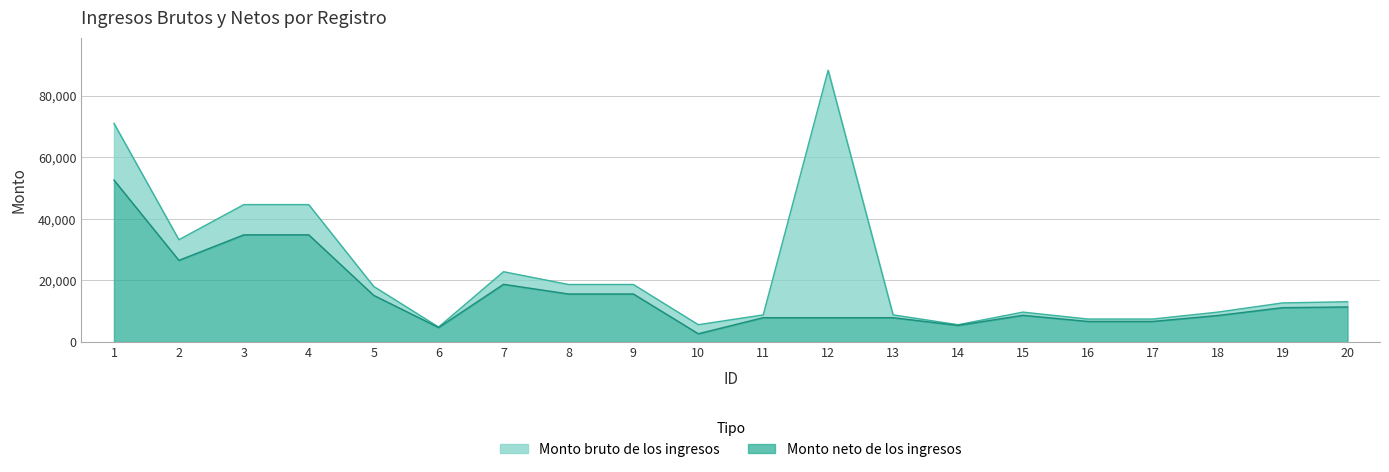

What is the greatest value displayed?

88314.4